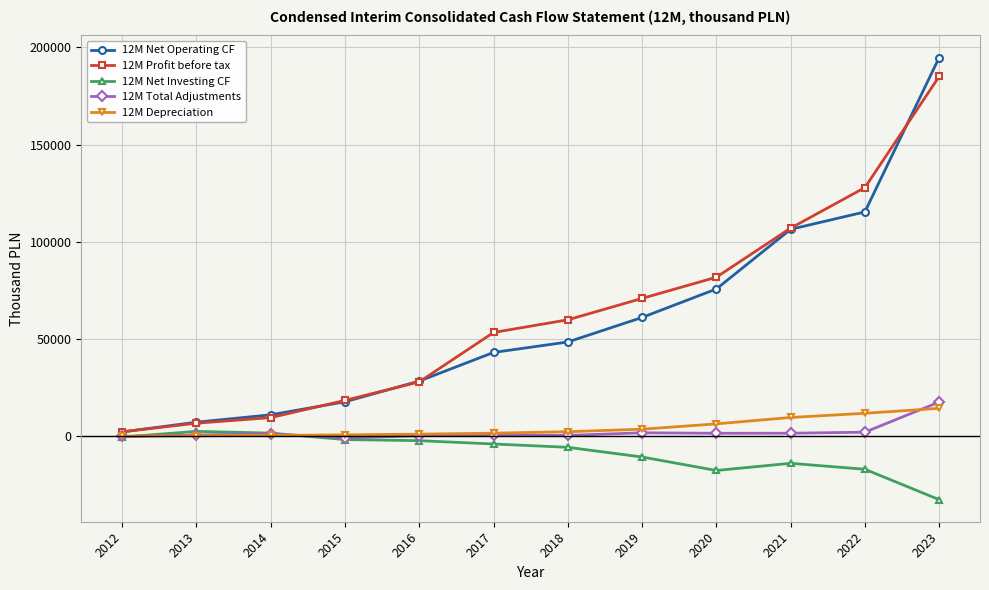

Which series has the widest spread of values?

12M Net Operating CF